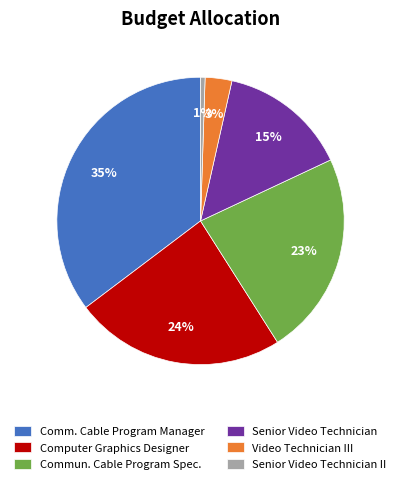

True or false: Senior Video Technician accounts for 20% of the total.

False